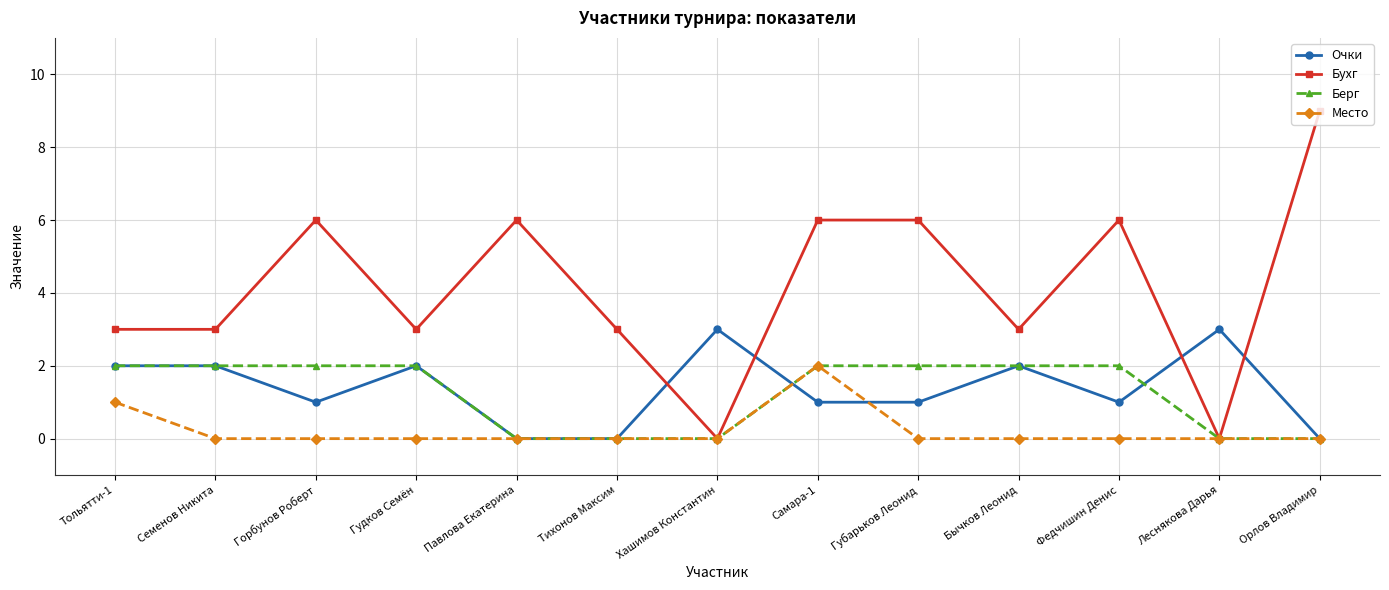

At which category is the sum across all series the highest?

Самара-1